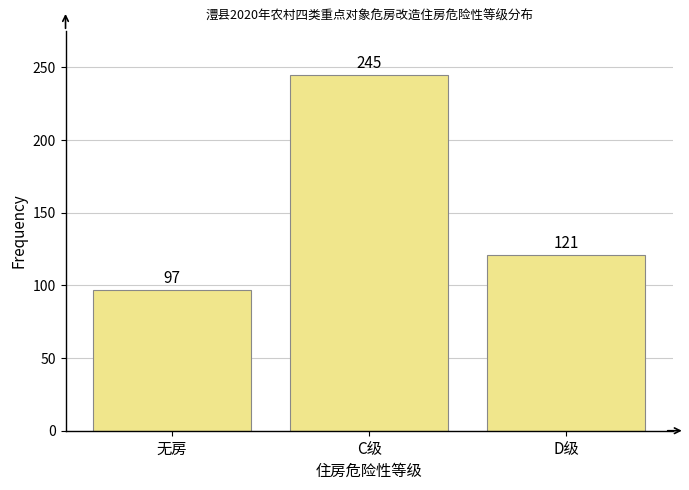

Reading left to right, list all the values displayed in this chart.

无房=97	C级=245	D级=121